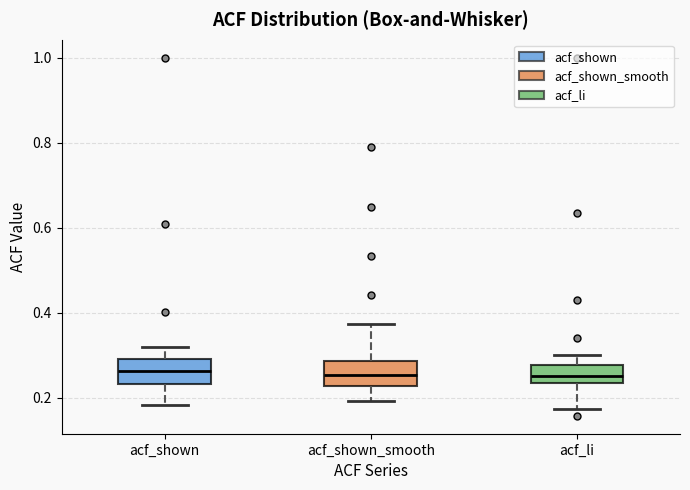

Where is the lower edge of the box for acf_li on the y-axis? The values are not printed on the chart, so give them approximately, as read against the axis.

0.24